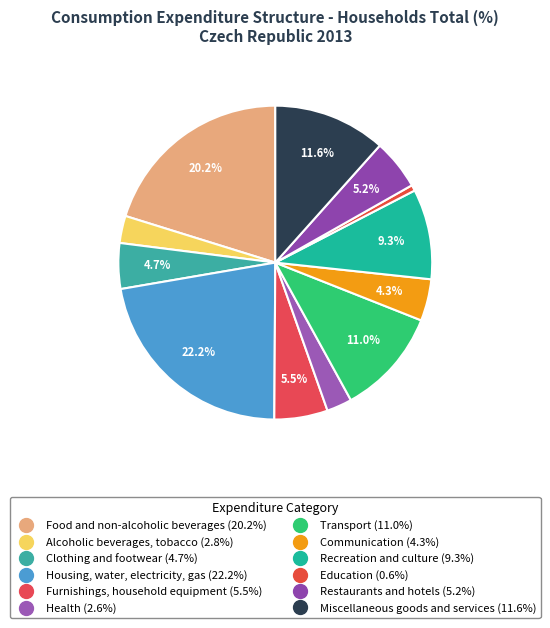

To the nearest percent, what portion does Food and non-alcoholic beverages represent?

20%